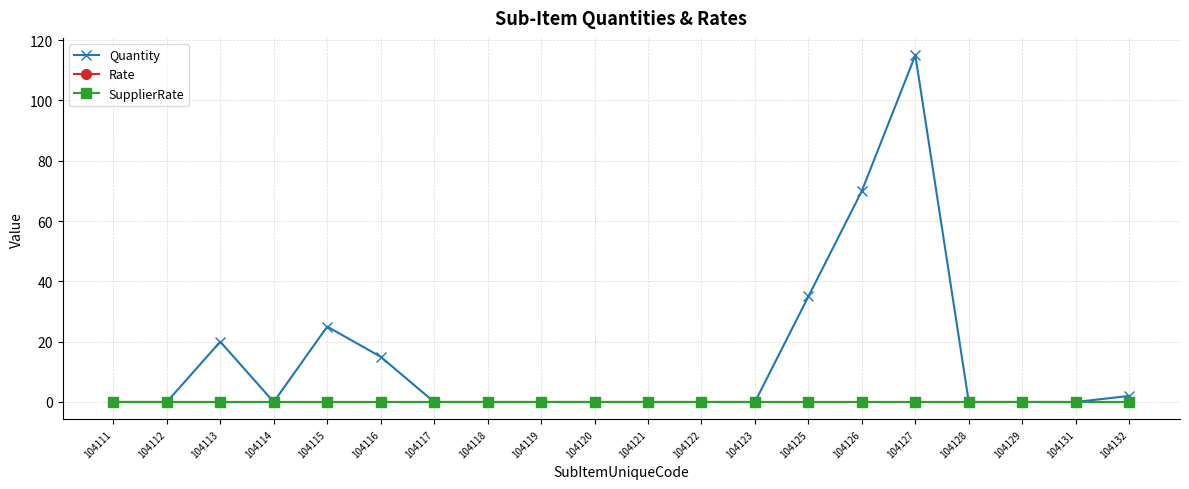

Does the chart have visible grid lines?

Yes